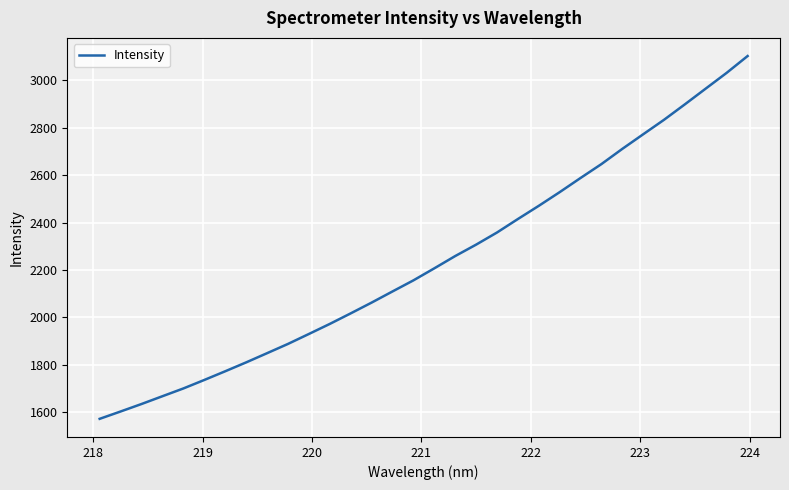

What is the difference between the maximum and minimum values?

1529.9